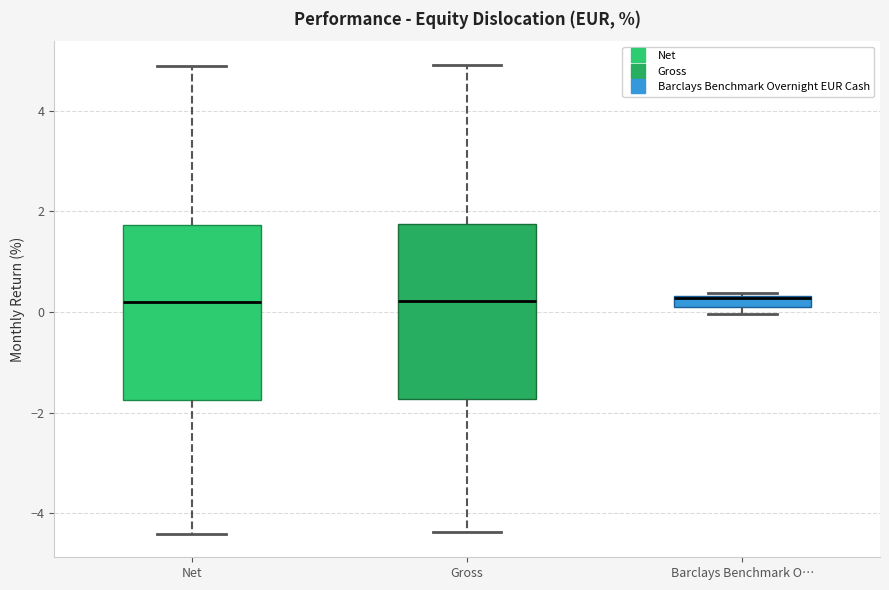

Where does the lower whisker of the box for Gross end on the y-axis? The values are not printed on the chart, so give them approximately, as read against the axis.

-4.4